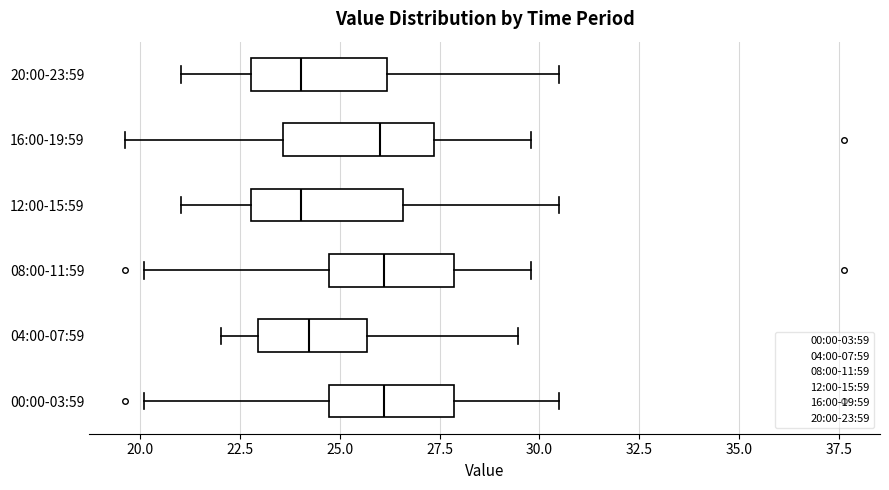

Reading bottom to top, transcribe this box plot: for each box, give where its median line is, the range the box spans, and where its two whiskers end, as read against the x-axis. The values are not printed on the chart, so give them approximately, as read against the axis.

00:00-03:59: median 26.0, box 24.5 to 28.0, whiskers 20.0 to 30.5
04:00-07:59: median 24.0, box 23.0 to 25.5, whiskers 22.0 to 29.5
08:00-11:59: median 26.0, box 24.5 to 28.0, whiskers 20.0 to 30.0
12:00-15:59: median 24.0, box 23.0 to 26.5, whiskers 21.0 to 30.5
16:00-19:59: median 26.0, box 23.5 to 27.5, whiskers 19.5 to 30.0
20:00-23:59: median 24.0, box 23.0 to 26.0, whiskers 21.0 to 30.5